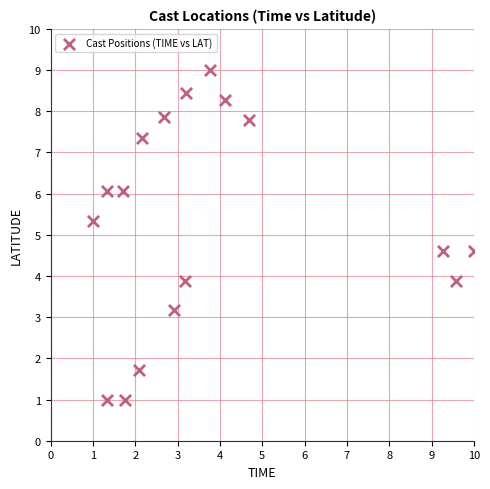

What is the range of Y values (max minus min)?

8.0